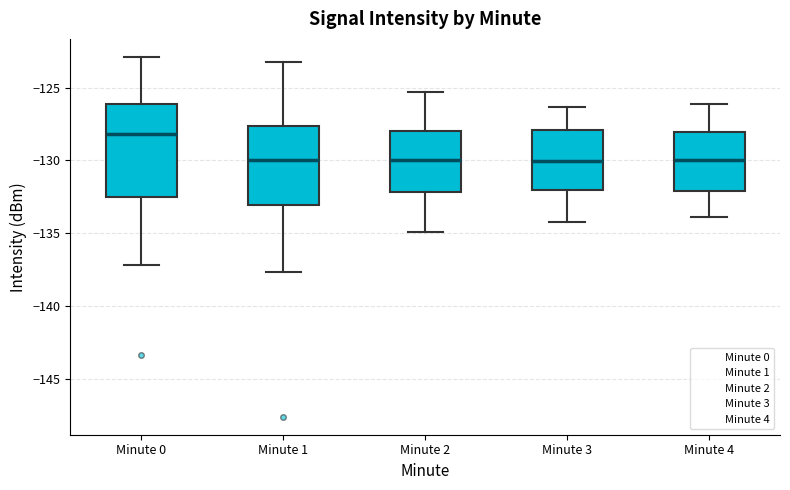

Which box has the highest median line?

Minute 0